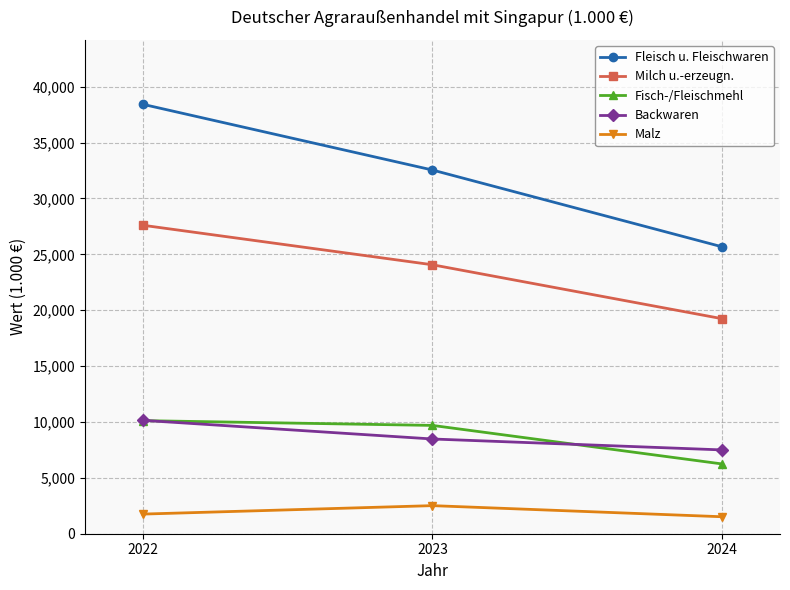

What is the value of the Malz point at the 2nd from the left?

2513